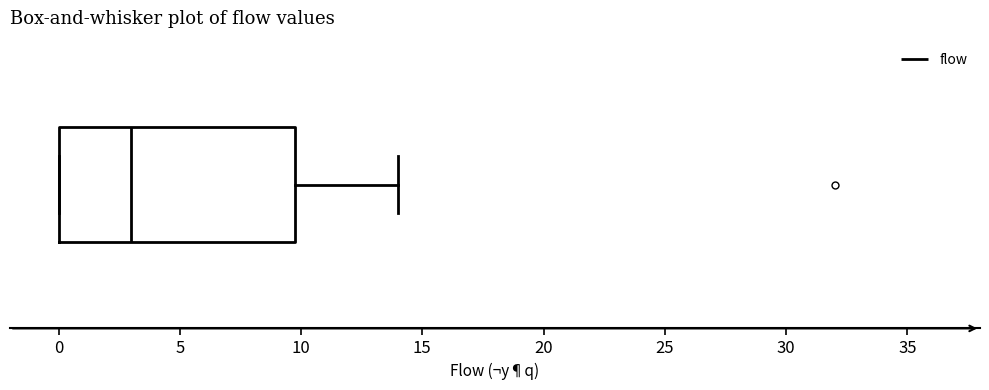

Transcribe this box plot: give where the median line is, the range the box spans, and where the two whiskers end, as read against the x-axis. The values are not printed on the chart, so give them approximately, as read against the axis.

median 3, box 0 to 10, whiskers 0 to 14